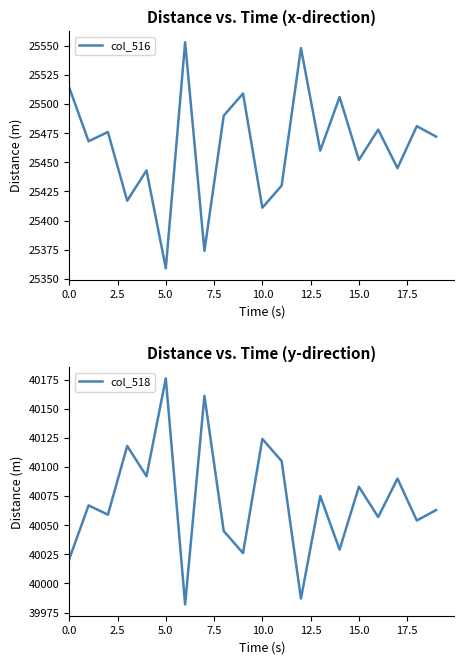

Is it true that col_516 equals 25514 at 0.0?

True